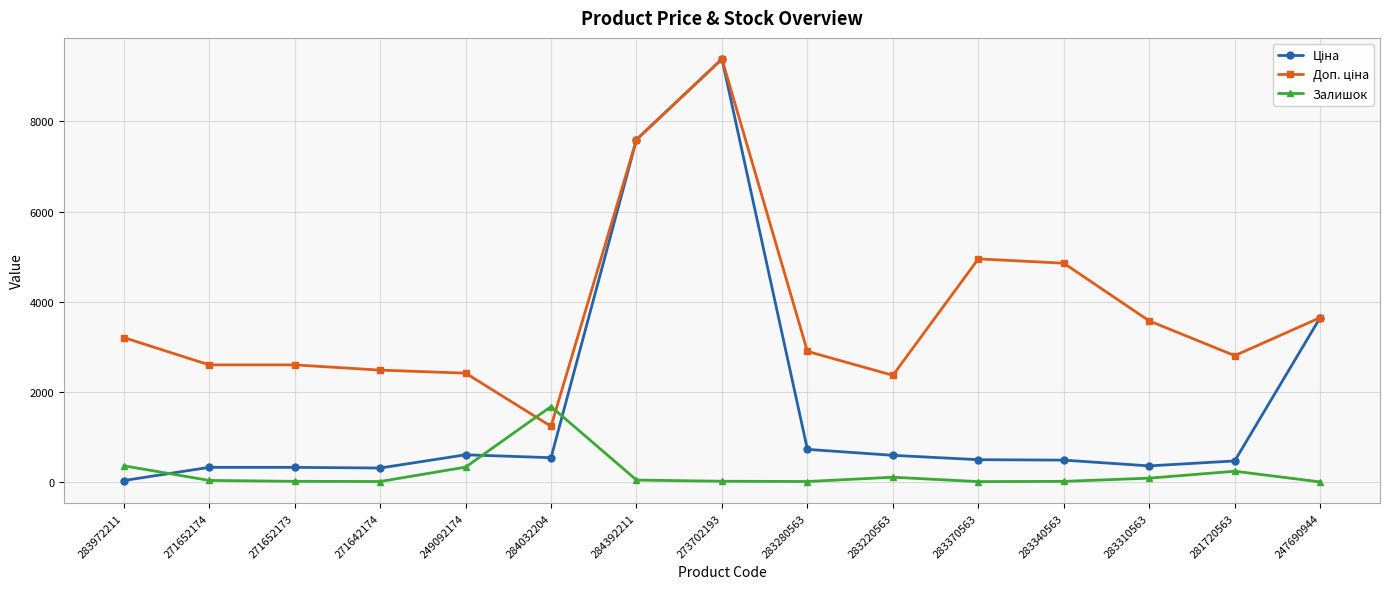

Which category has the highest value in the Залишок series?

284032204